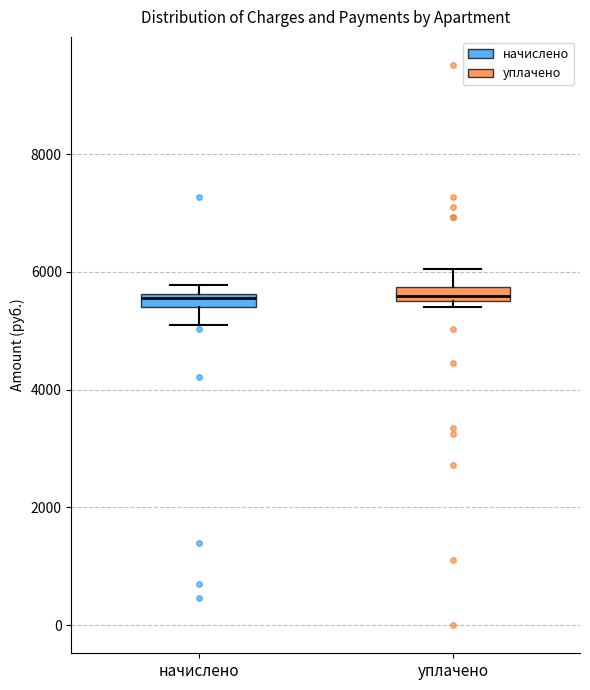

Where is the lower edge of the box for начислено on the y-axis? The values are not printed on the chart, so give them approximately, as read against the axis.

5400